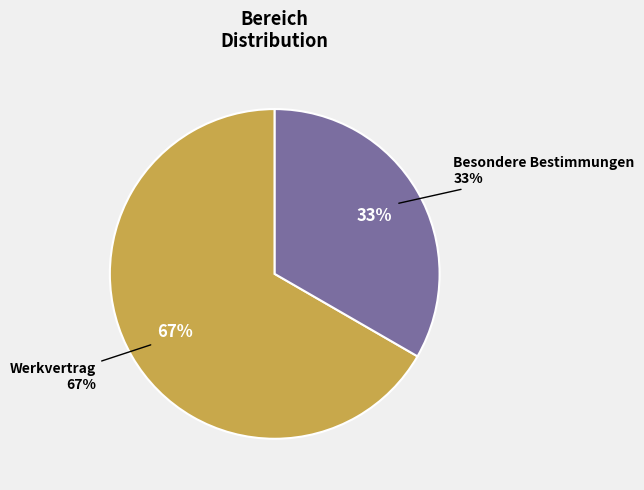

Is it true that Besondere Bestimmungen is 22% of the pie?

False